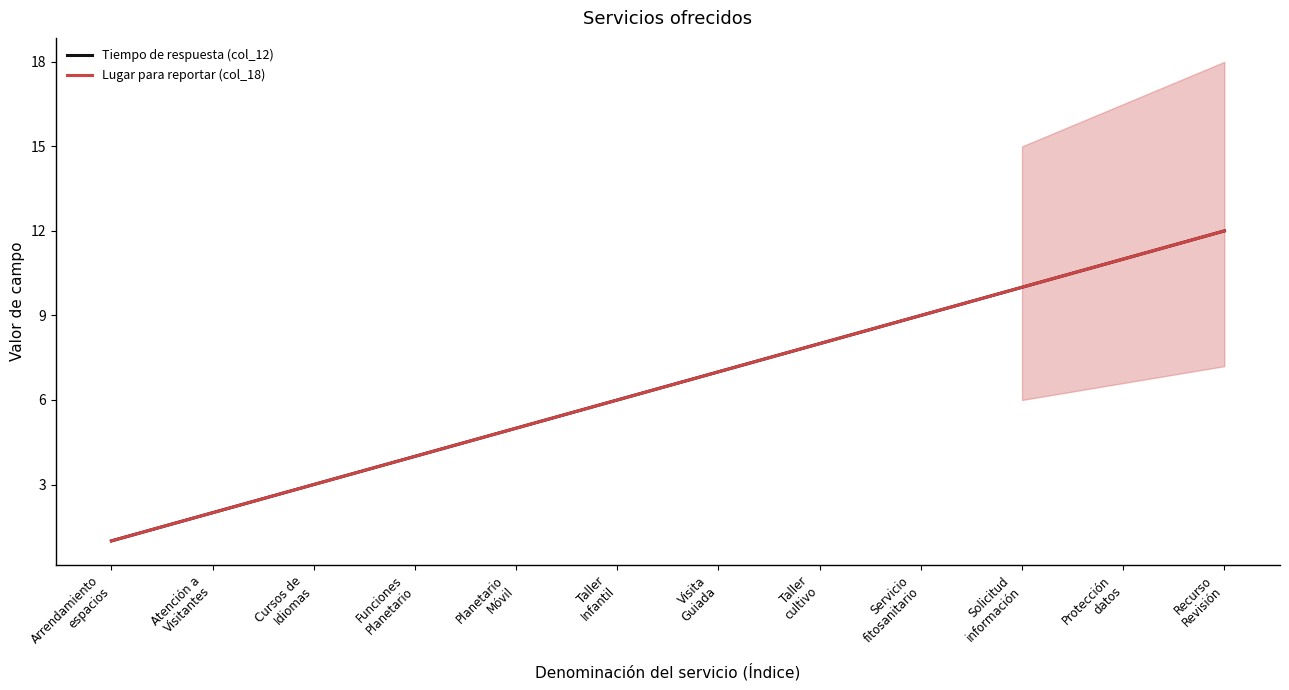

True or false: Lugar para reportar (col_18) and Tiempo de respuesta (col_12) cross at least once.

False